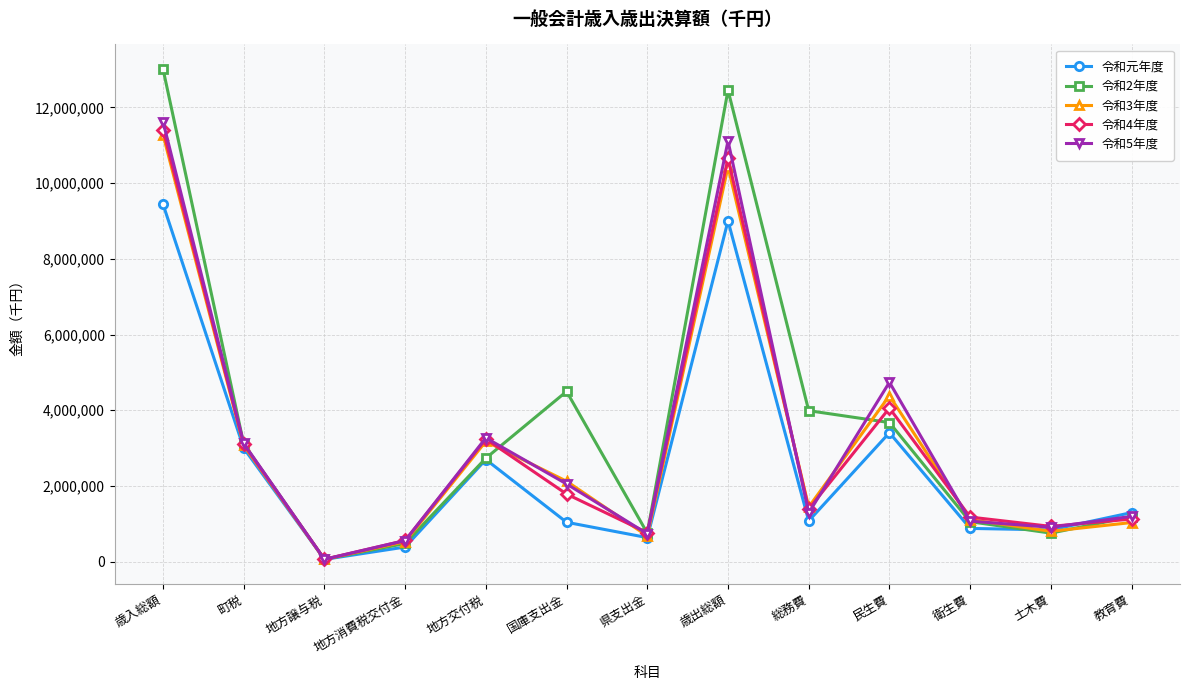

Does the chart display data point markers on the line(s)?

Yes